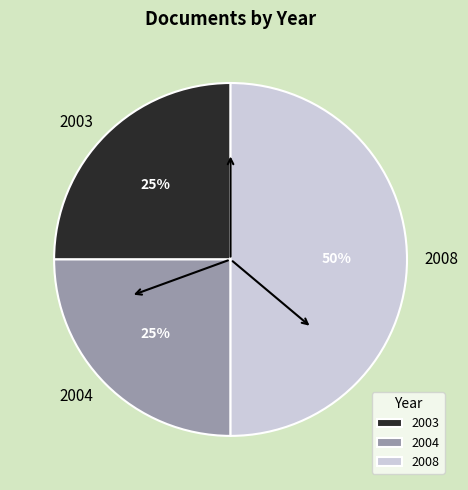

What is the ratio of the value at 2003 to the value at 2004?

1.0